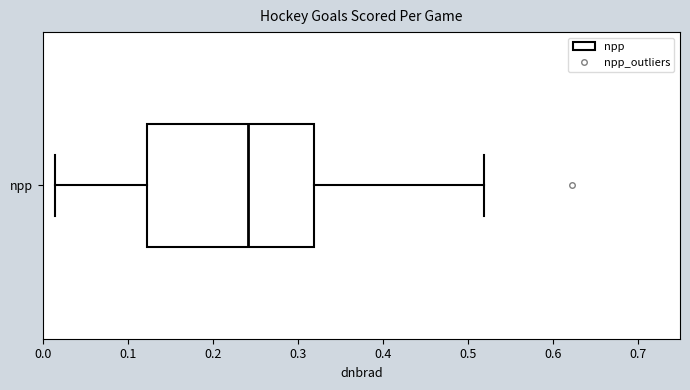

Where is the right edge of the box for npp on the x-axis? The values are not printed on the chart, so give them approximately, as read against the axis.

0.32